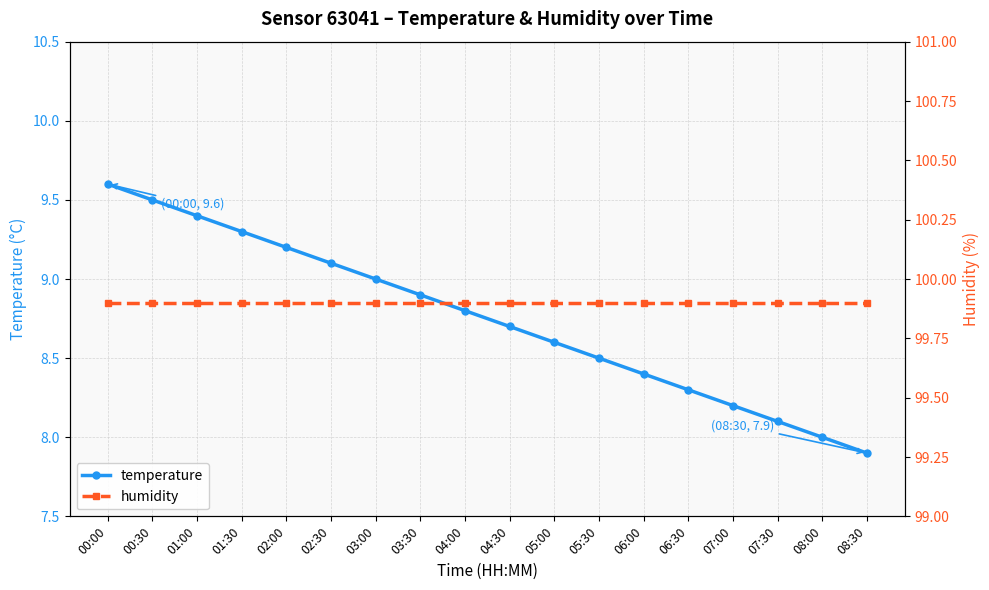

What is the difference between the highest and lowest values at 05:30?

91.4